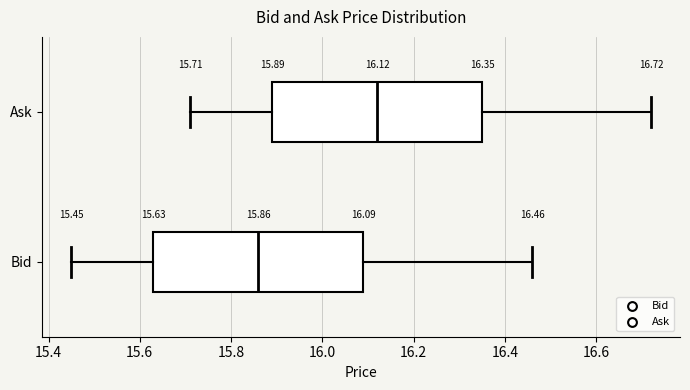

Which box has the furthest to the right median line?

Ask